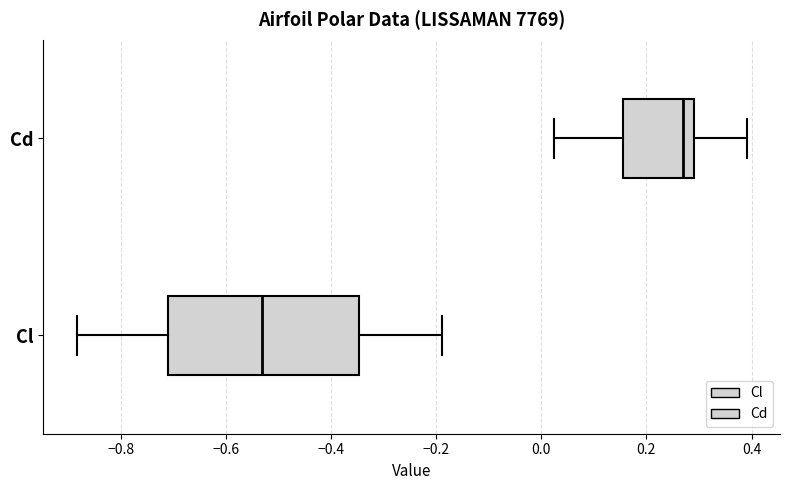

Which box is the widest, from its left edge to its right edge?

Cl